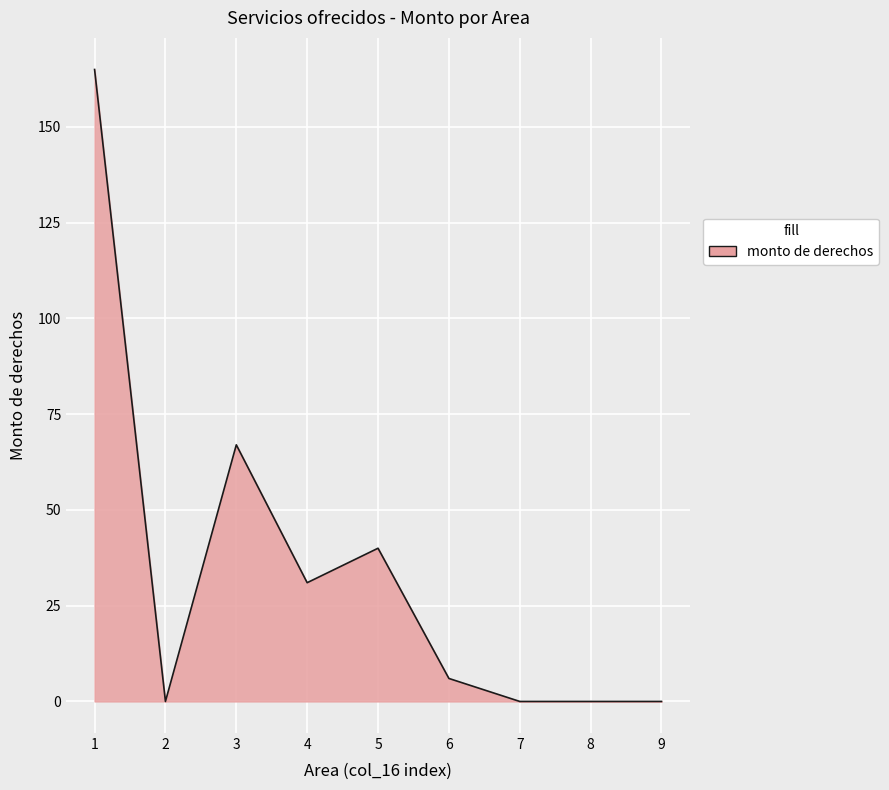

Is it true that the value at 2 is 0?

True